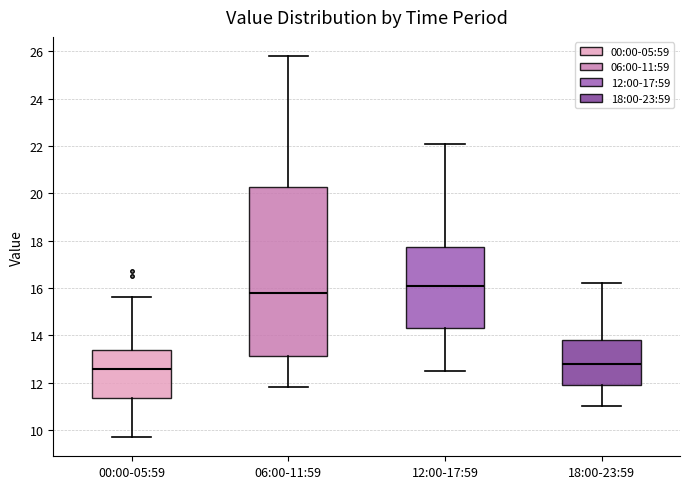

Which box's median line is the lowest?

00:00-05:59